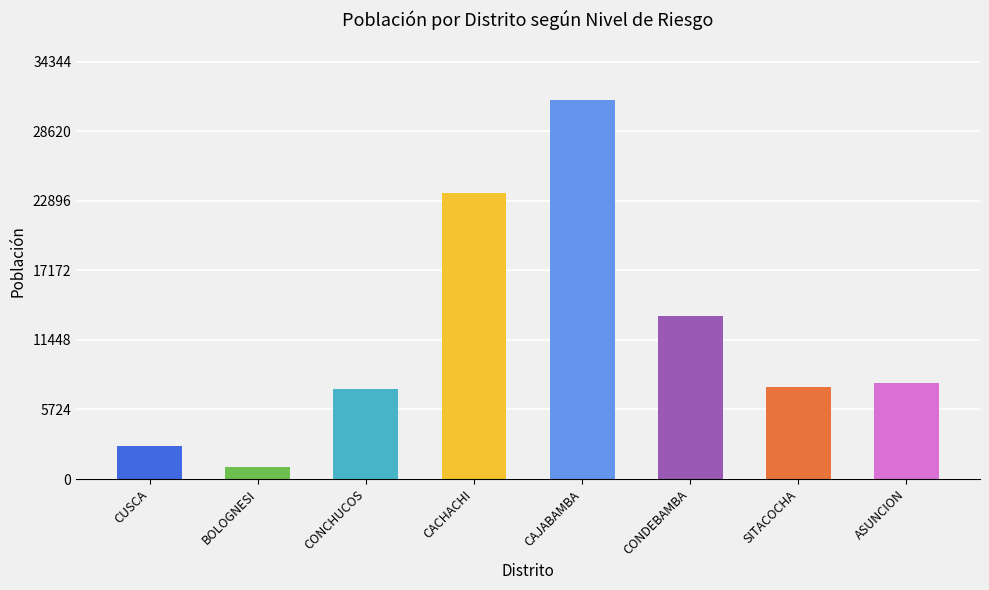

How many bars are there in total?

8